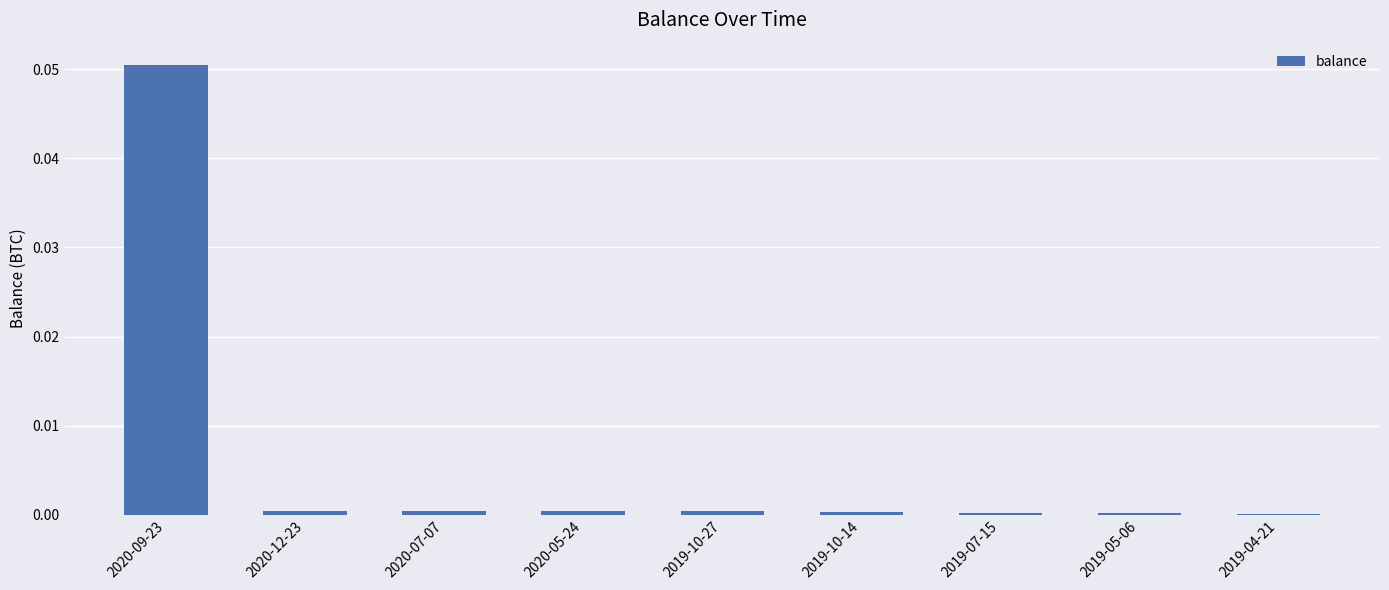

Which label corresponds to the largest value in the chart?

2020-09-23